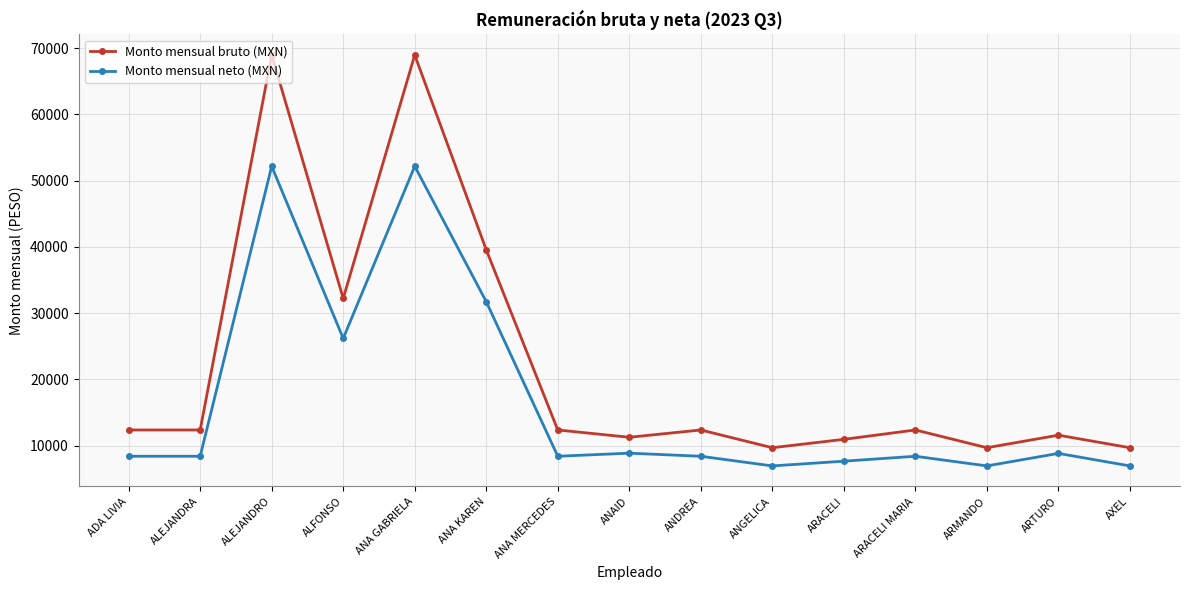

At how many categories does at least one series exceed 63604?

2